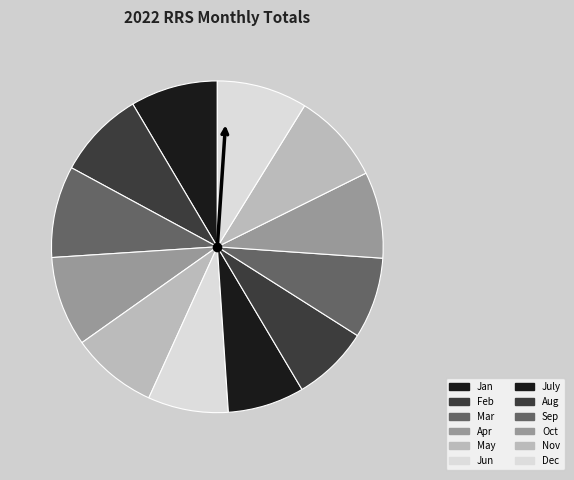

Is it true that May is 8% of the pie?

True